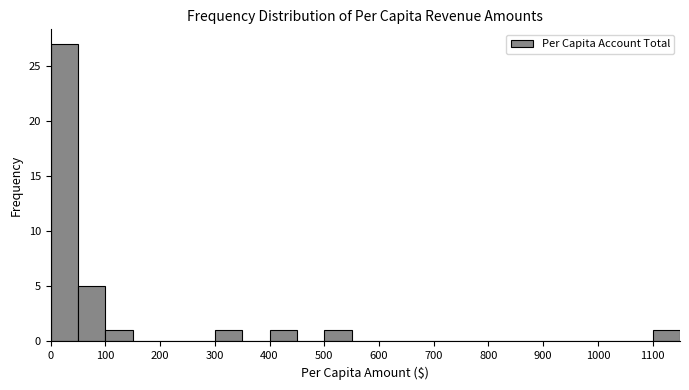

Reading left to right, transcribe this chart: for each bar, give the range it covers on the x-axis and its height. The values are not printed on the chart, so give them approximately, as read against the axis.

0 to 50: 27
50 to 100: 5
100 to 150: 1
150 to 200: 0
200 to 250: 0
250 to 300: 0
300 to 350: 1
350 to 400: 0
400 to 450: 1
450 to 500: 0
500 to 550: 1
550 to 600: 0
600 to 650: 0
650 to 700: 0
700 to 750: 0
750 to 800: 0
800 to 850: 0
850 to 900: 0
900 to 950: 0
950 to 1000: 0
1000 to 1050: 0
1050 to 1100: 0
1100 to 1150: 1